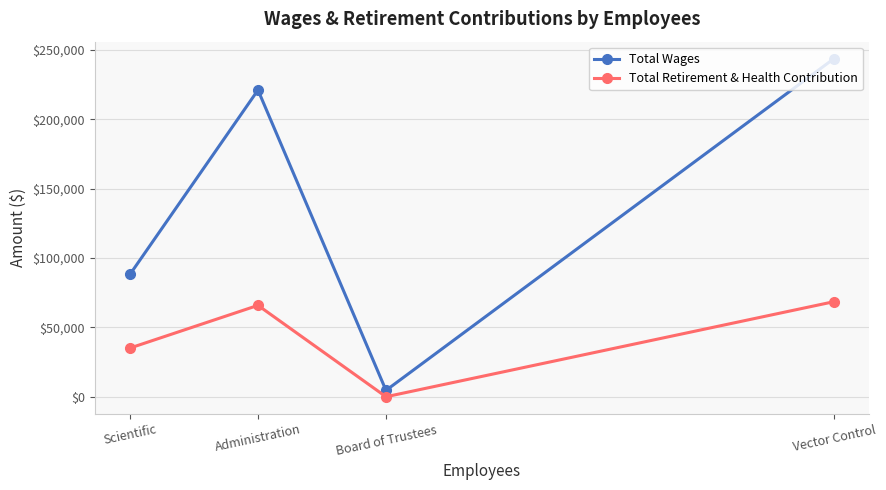

True or false: Total Retirement & Health Contribution and Total Wages cross at least once.

False